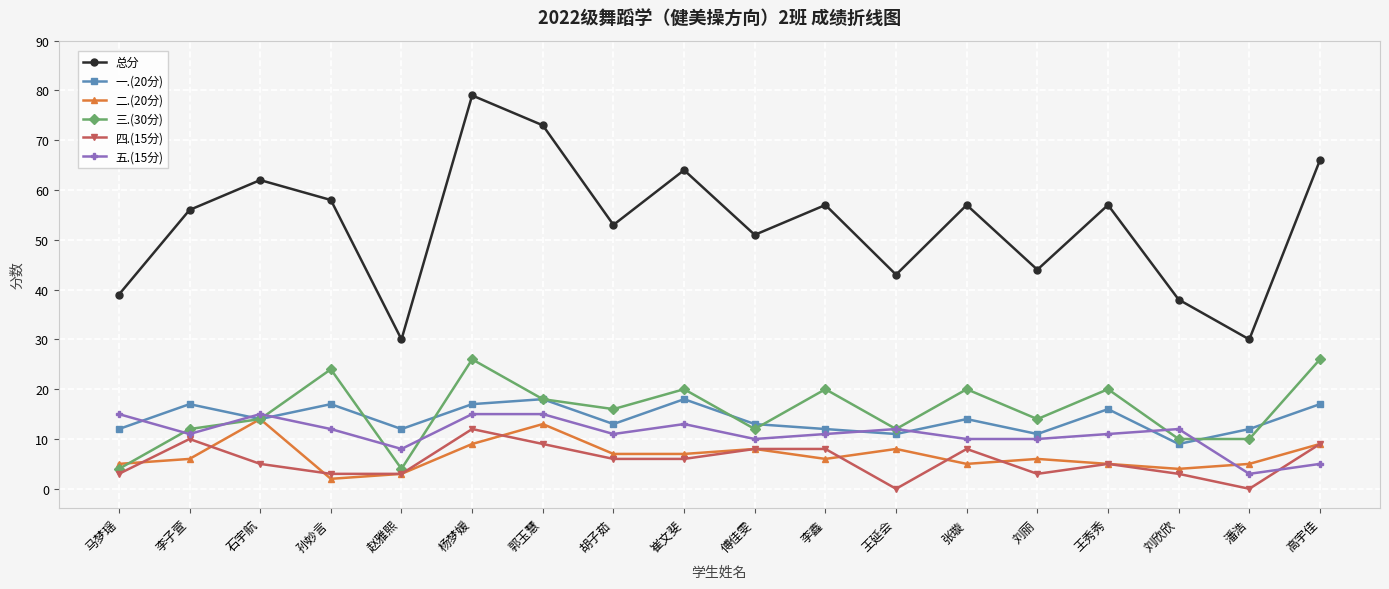

What is the label of the 16th point from the left?

刘欣欣